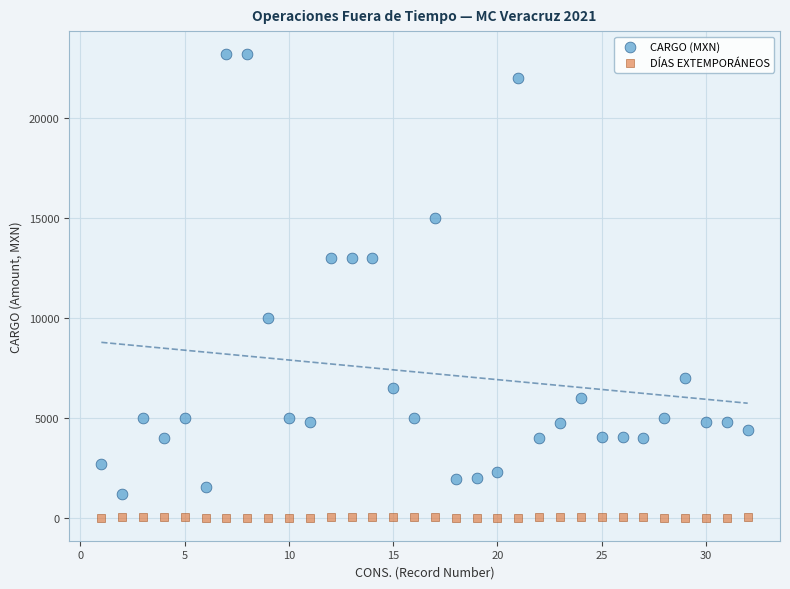

Which series reaches the maximum Y coordinate?

CARGO (MXN)